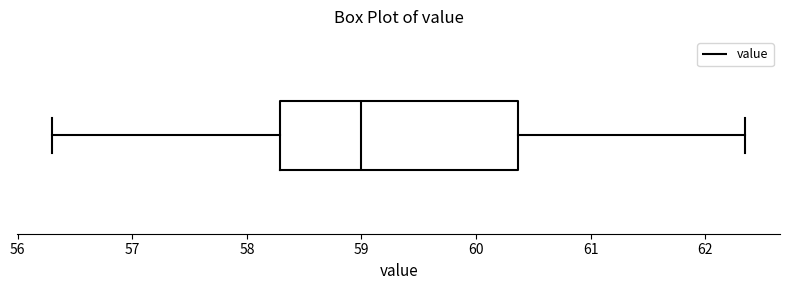

Transcribe this box plot: give where the median line is, the range the box spans, and where the two whiskers end, as read against the x-axis. The values are not printed on the chart, so give them approximately, as read against the axis.

median 59.0, box 58.3 to 60.4, whiskers 56.3 to 62.4